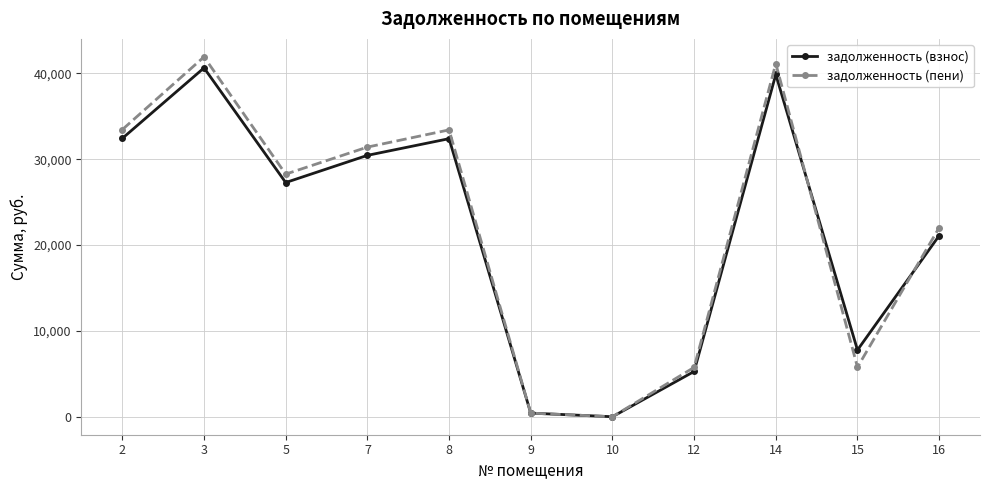

Is it true that задолженность (пени) equals 69960.1 at 14?

False